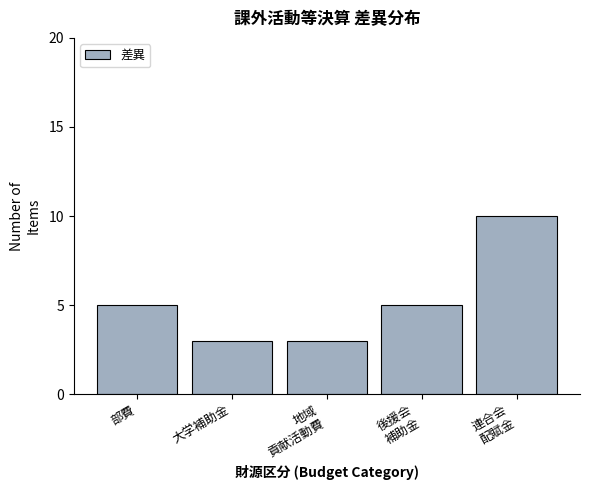

Reading left to right, what are all the values shown in this chart?

5	3	3	5	10